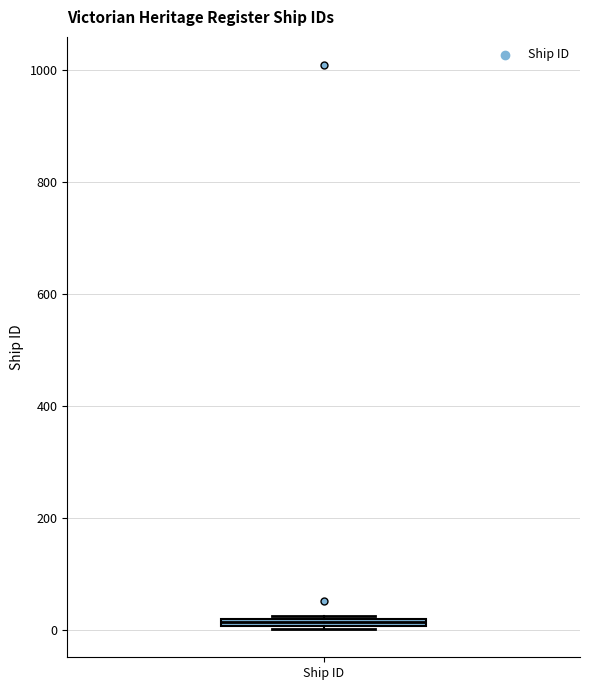

Where is the upper edge of the box for Ship ID on the y-axis? The values are not printed on the chart, so give them approximately, as read against the axis.

20